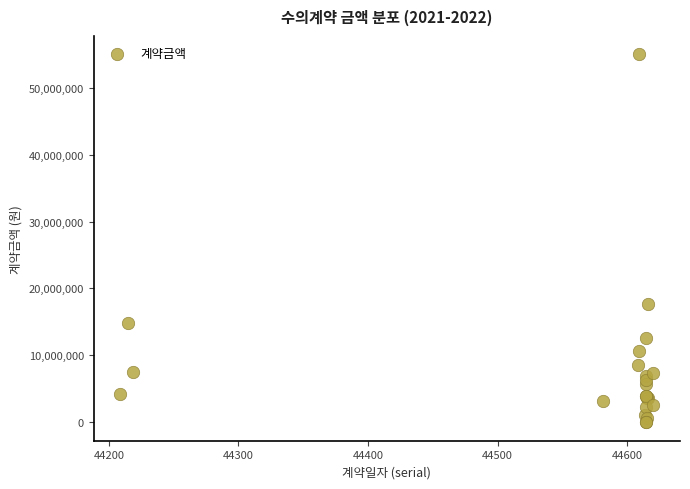

What Y value in the scatter plot is closest to 27485090?

17674980